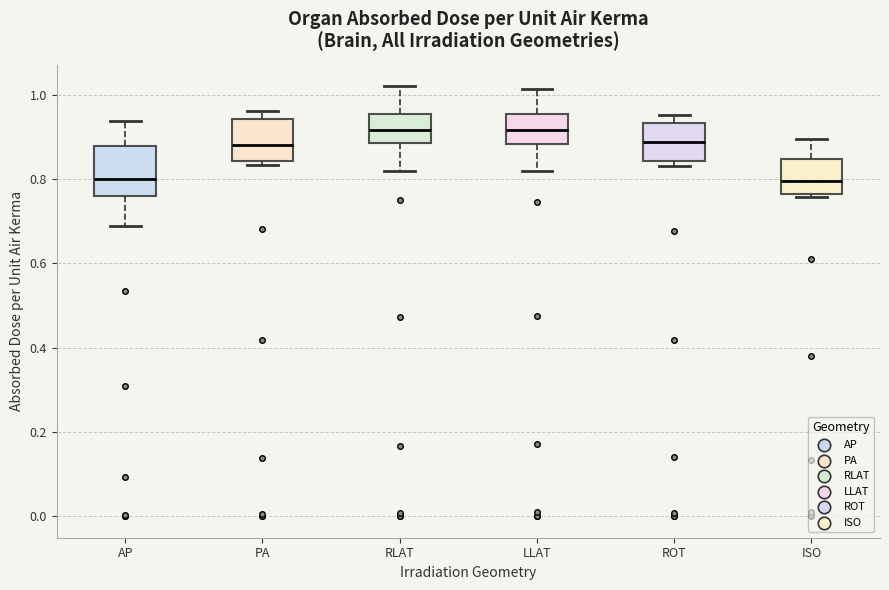

Reading left to right, transcribe this box plot: for each box, give where its median line is, the range the box spans, and where its two whiskers end, as read against the y-axis. The values are not printed on the chart, so give them approximately, as read against the axis.

AP: median 0.80, box 0.76 to 0.88, whiskers 0.68 to 0.94
PA: median 0.88, box 0.84 to 0.94, whiskers 0.84 (just below the box's lower edge) to 0.96
RLAT: median 0.92, box 0.88 to 0.96, whiskers 0.82 to 1.02
LLAT: median 0.92, box 0.88 to 0.96, whiskers 0.82 to 1.02
ROT: median 0.88, box 0.84 to 0.94, whiskers 0.84 (just below the box's lower edge) to 0.96
ISO: median 0.80, box 0.76 to 0.84, whiskers 0.76 (just below the box's lower edge) to 0.90